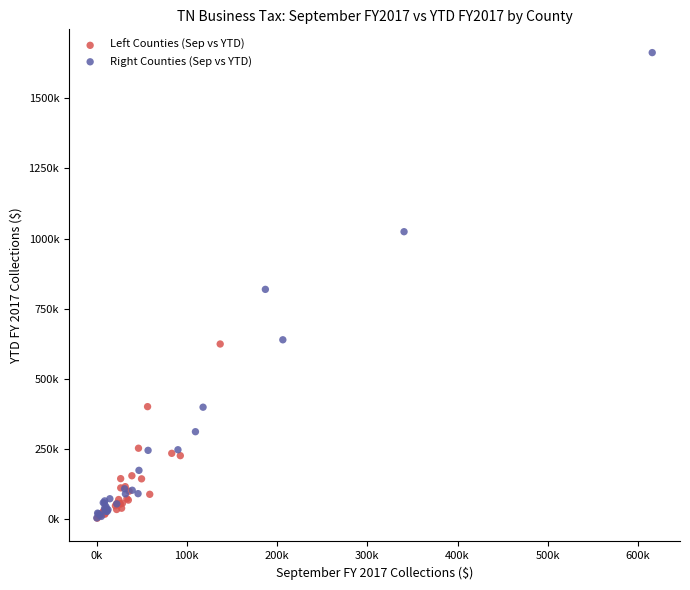

Which series reaches the maximum Y coordinate?

Right Counties (Sep vs YTD)